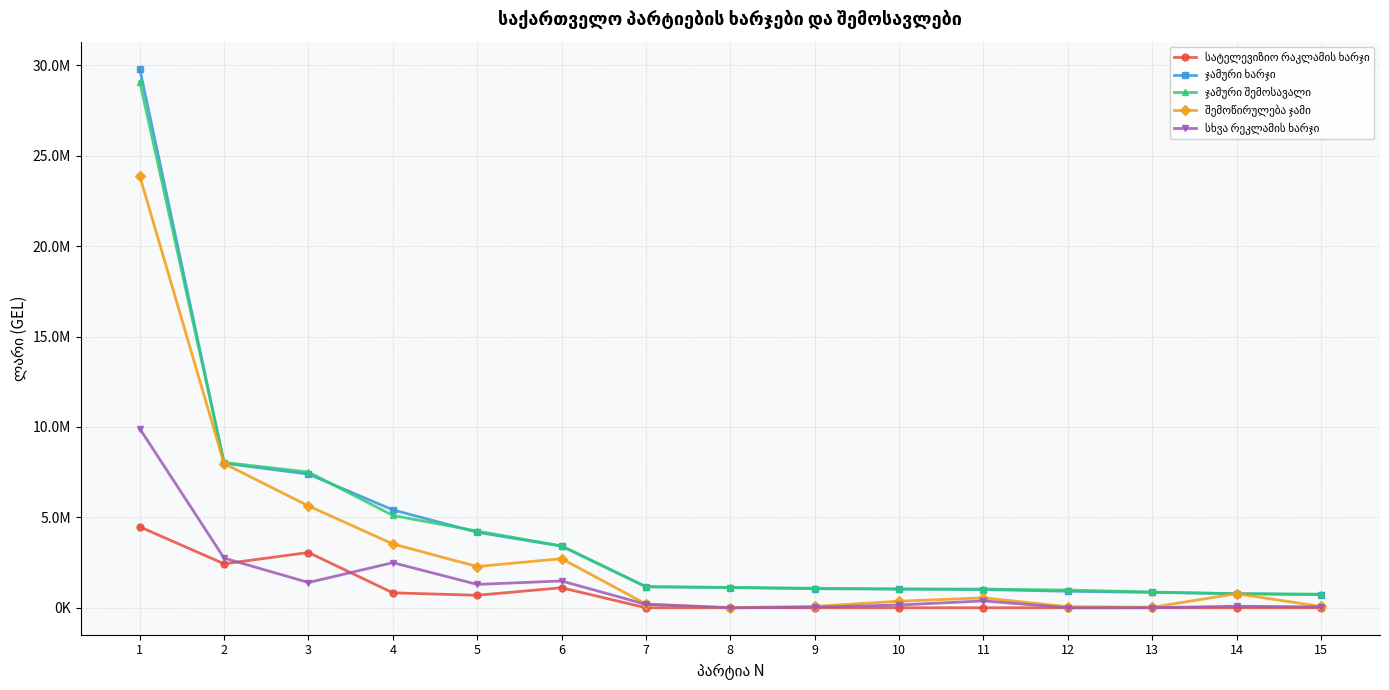

True or false: ჯამური შემოსავალი has a value of 4241379.7 at 5.

True